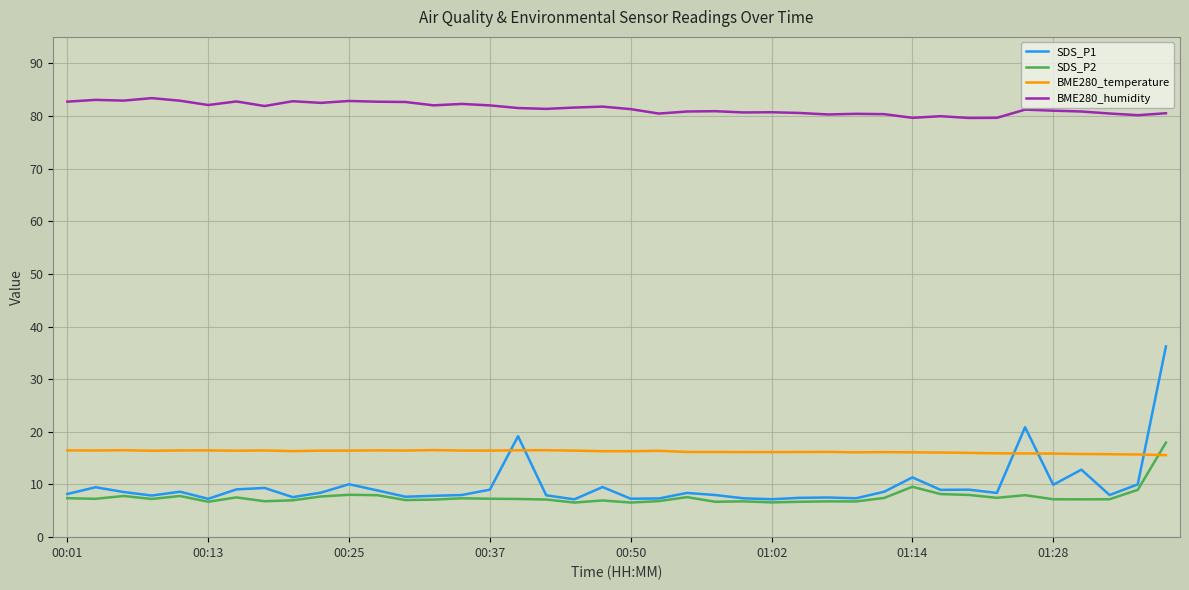

Which series has the largest total across all categories?

BME280_humidity